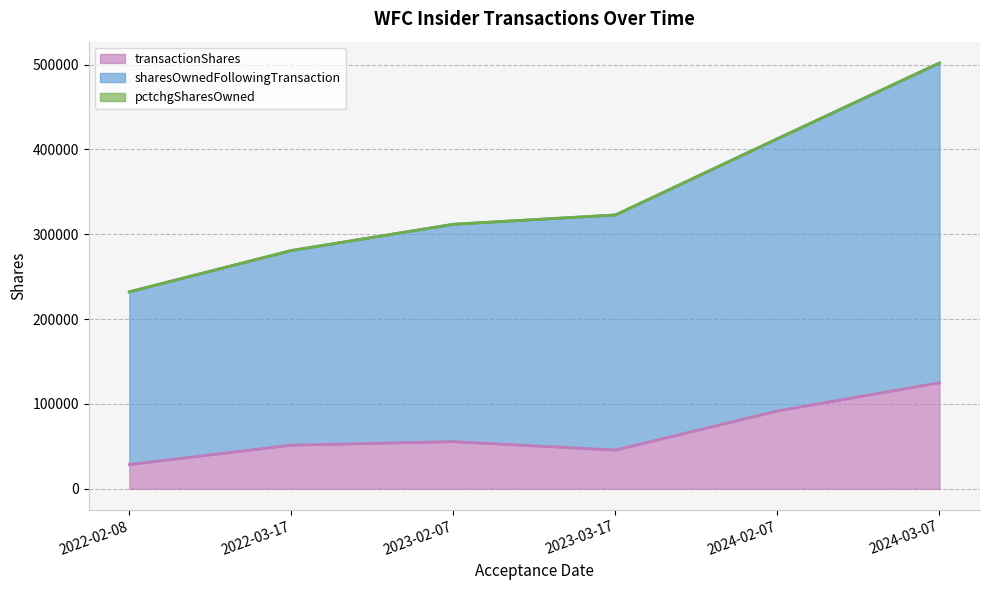

True or false: sharesOwnedFollowingTransaction and transactionShares cross at least once.

False